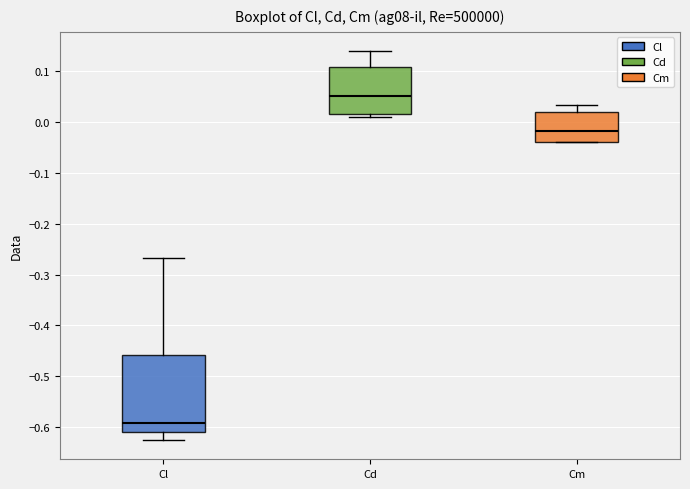

Reading left to right, transcribe this box plot: for each box, give where its median line is, the range the box spans, and where its two whiskers end, as read against the y-axis. The values are not printed on the chart, so give them approximately, as read against the axis.

Cl: median -0.59, box -0.61 to -0.46, whiskers -0.62 to -0.27
Cd: median 0.05, box 0.01 to 0.11, whiskers 0.01 (just below the box's lower edge) to 0.14
Cm: median -0.02, box -0.04 to 0.02, whiskers -0.04 to 0.03